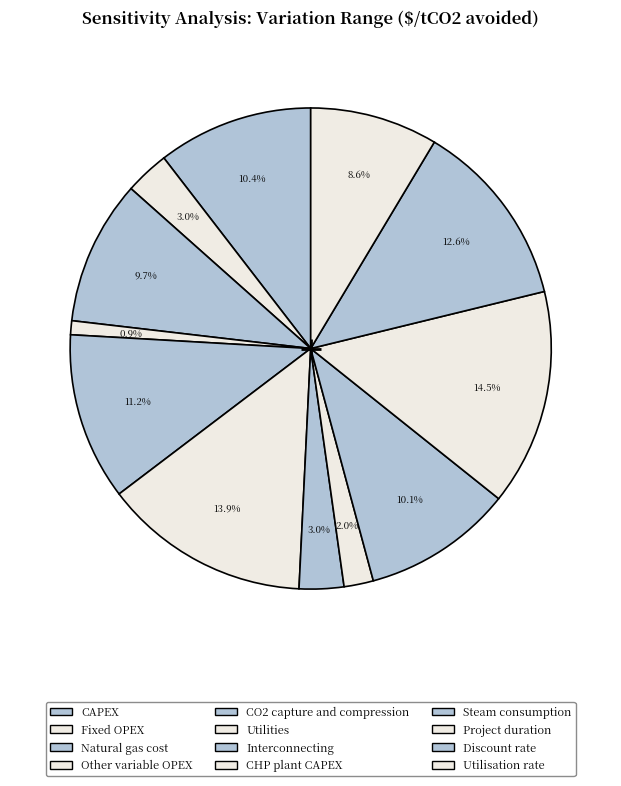

What percentage is the Utilisation rate slice, to the nearest percent?

9%